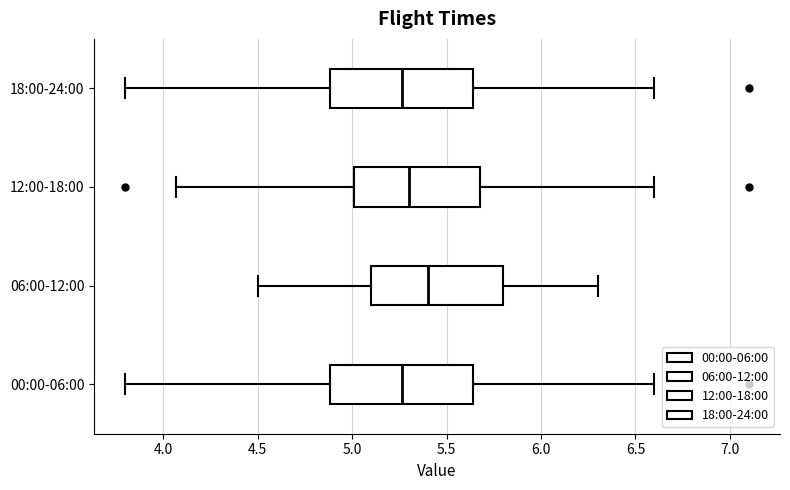

Reading bottom to top, transcribe this box plot: for each box, give where its median line is, the range the box spans, and where its two whiskers end, as read against the x-axis. The values are not printed on the chart, so give them approximately, as read against the axis.

00:00-06:00: median 5.25, box 4.90 to 5.65, whiskers 3.80 to 6.60
06:00-12:00: median 5.40, box 5.10 to 5.80, whiskers 4.50 to 6.30
12:00-18:00: median 5.30, box 5.00 to 5.70, whiskers 4.05 to 6.60
18:00-24:00: median 5.25, box 4.90 to 5.65, whiskers 3.80 to 6.60